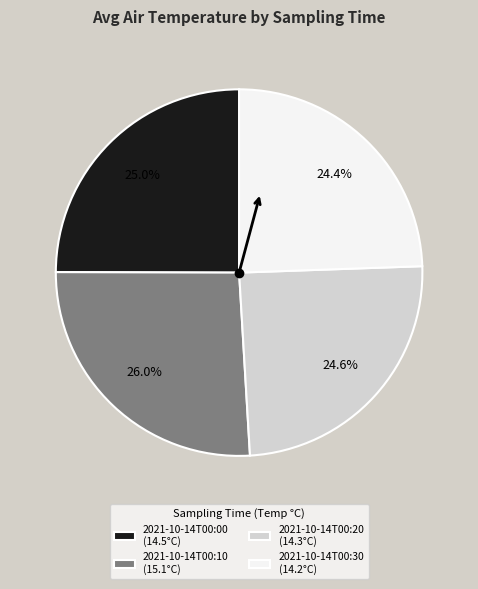

Is there a majority slice in this chart?

No